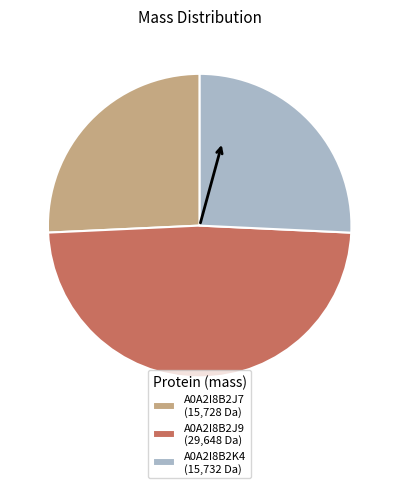

Is there a majority slice in this chart?

No